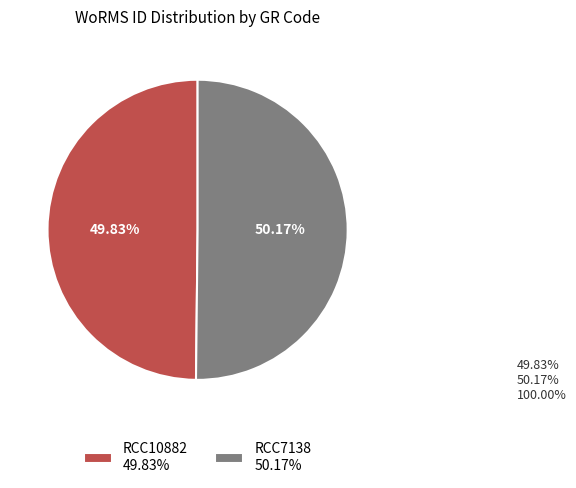

How many slices are in this pie chart?

2